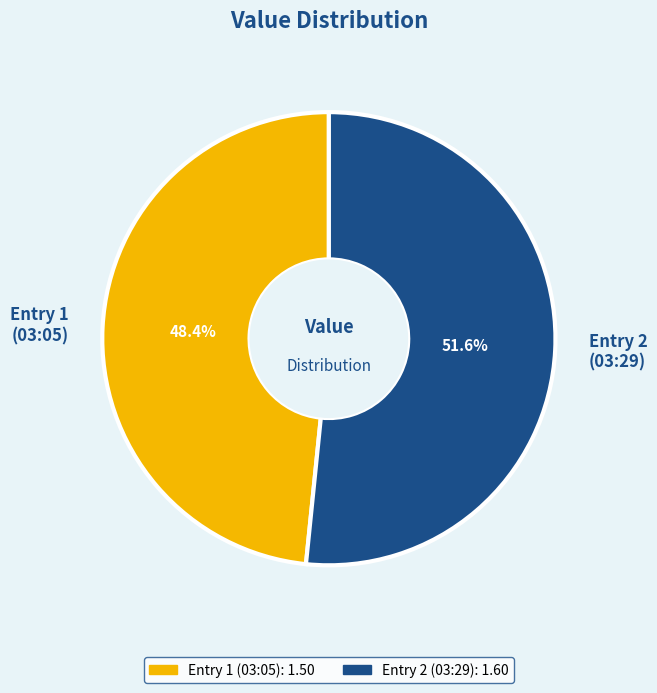

Rank the categories by value from lowest to highest.

Entry 1 (03:05), Entry 2 (03:29)